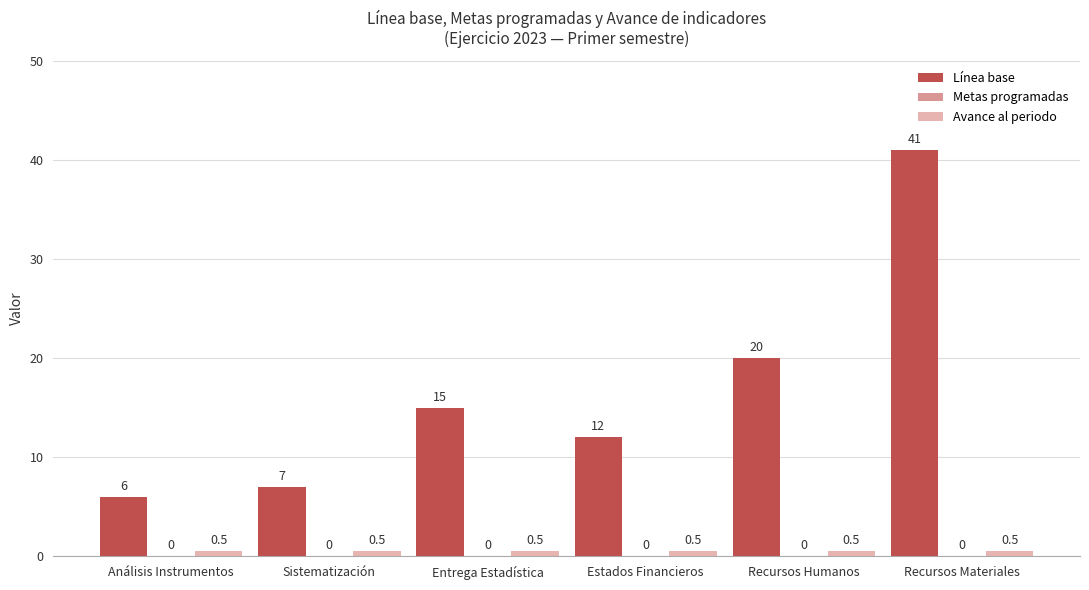

What is the difference between the highest and lowest values at Recursos Materiales?

40.5